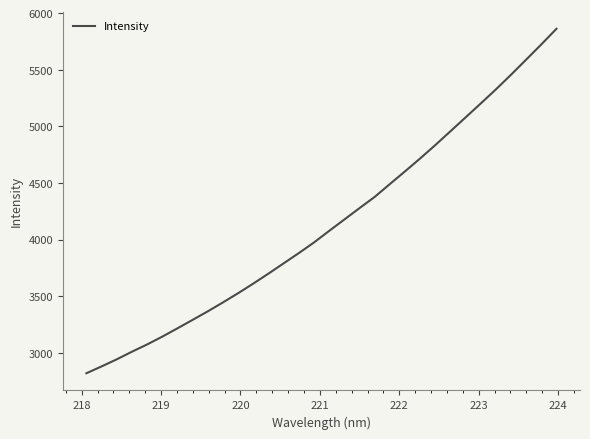

How many lines are shown in the chart?

1